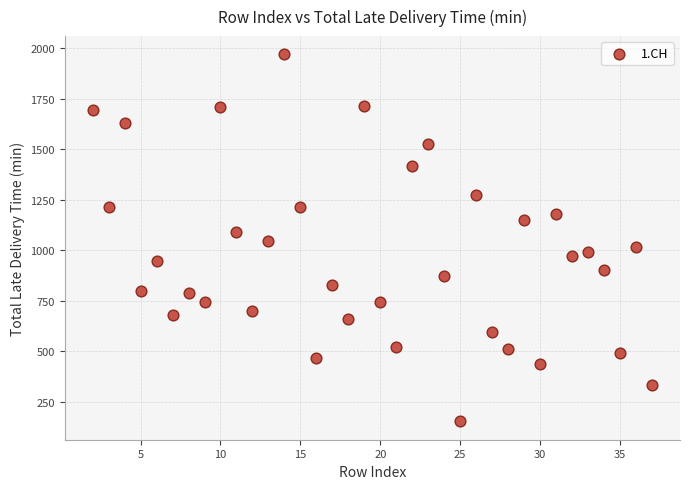

What is the range of X values (max minus min)?

35